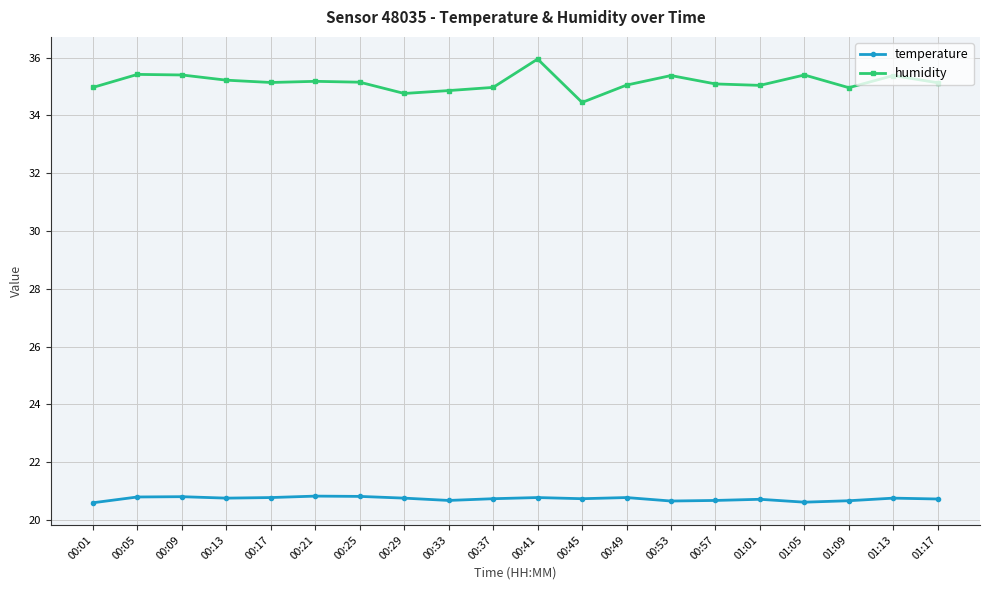

Rank the series at 00:37 from lowest to highest value.

temperature, humidity